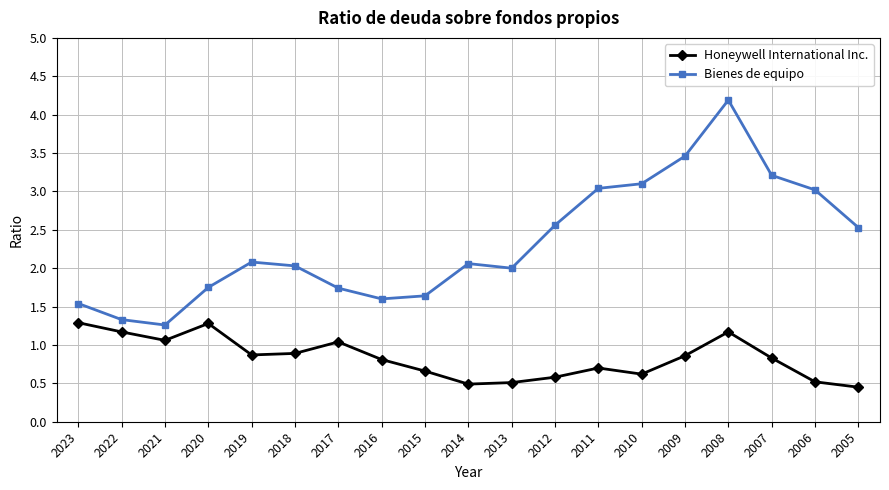

Which category has the highest value across all series?

2008